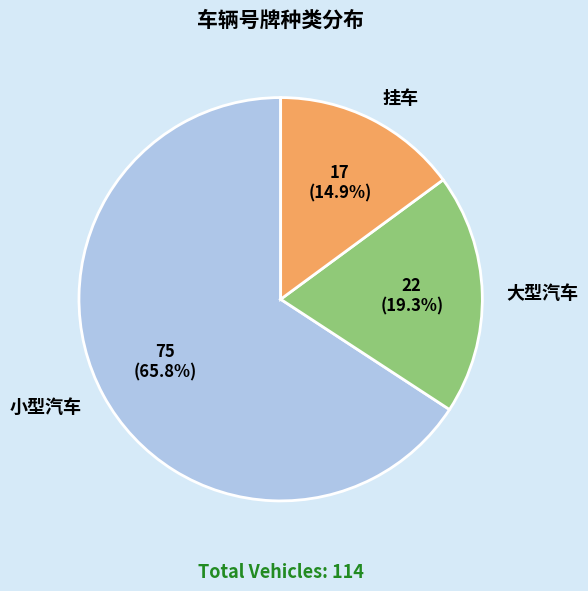

What percentage is the 大型汽车 slice, to the nearest percent?

19%